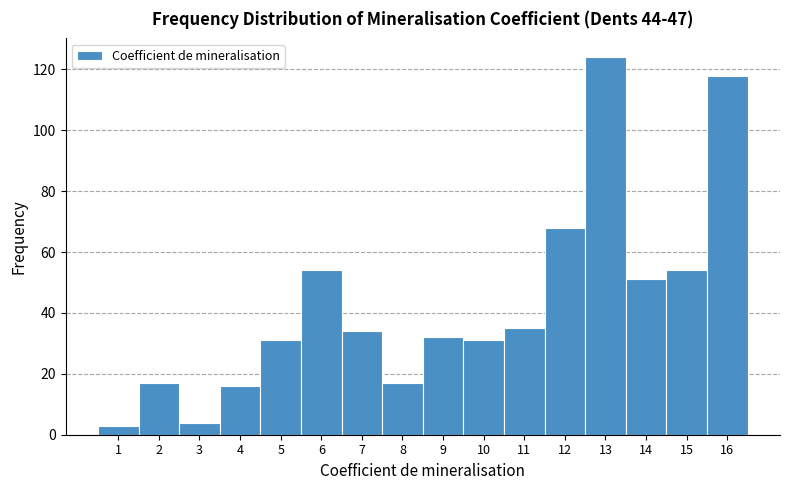

Reading left to right, transcribe this chart: for each bar, give the range it covers on the x-axis and its height. The values are not printed on the chart, so give them approximately, as read against the axis.

0.5 to 1.5: 4
1.5 to 2.5: 18
2.5 to 3.5: 4
3.5 to 4.5: 16
4.5 to 5.5: 32
5.5 to 6.5: 54
6.5 to 7.5: 34
7.5 to 8.5: 18
8.5 to 9.5: 32
9.5 to 10.5: 32
10.5 to 11.5: 36
11.5 to 12.5: 68
12.5 to 13.5: 124
13.5 to 14.5: 52
14.5 to 15.5: 54
15.5 to 16.5: 118